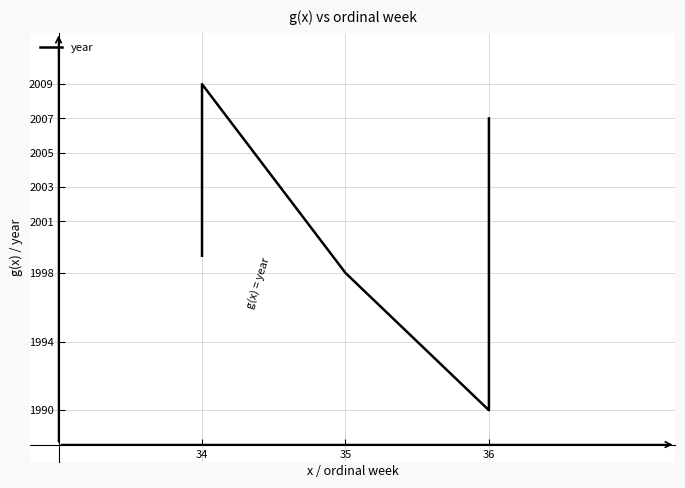

What is the value of the 3rd point from the left?

2005